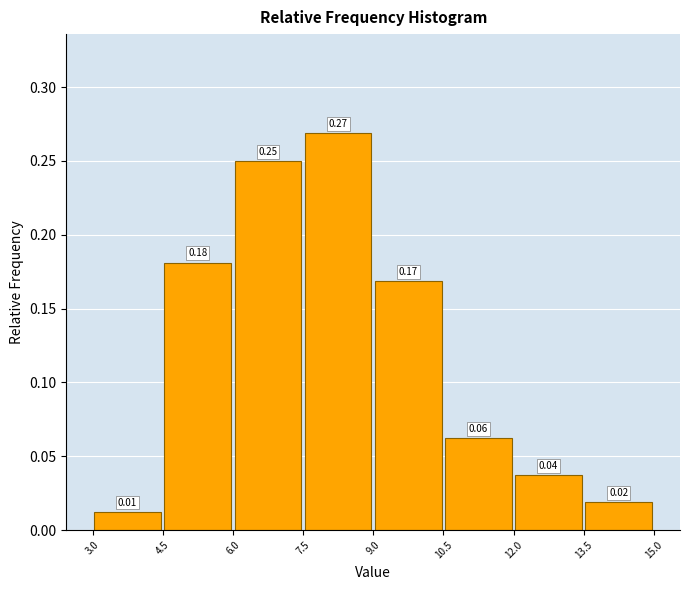

Which range on the x-axis has the tallest bar?

7.5 to 9.0